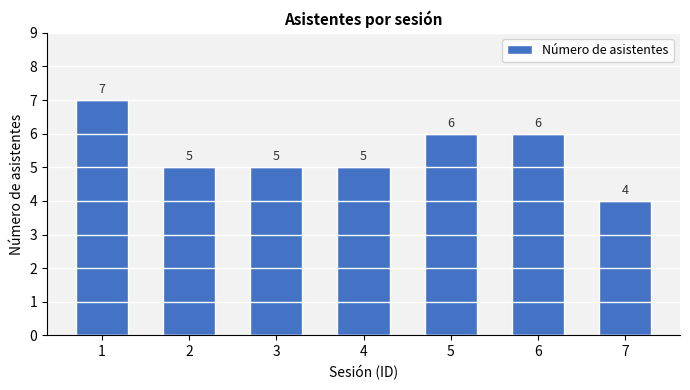

How many values are between 5 and 6?

5